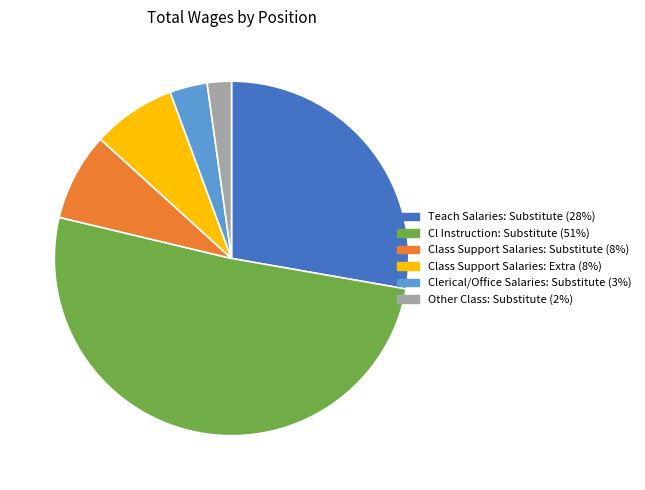

The Class Support Salaries: Extra slice represents 8% of the pie. True or false?

True